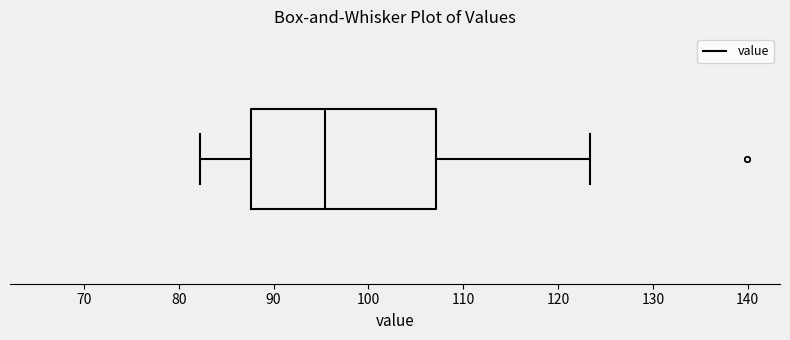

Where is the left edge of the box on the x-axis? The values are not printed on the chart, so give them approximately, as read against the axis.

88